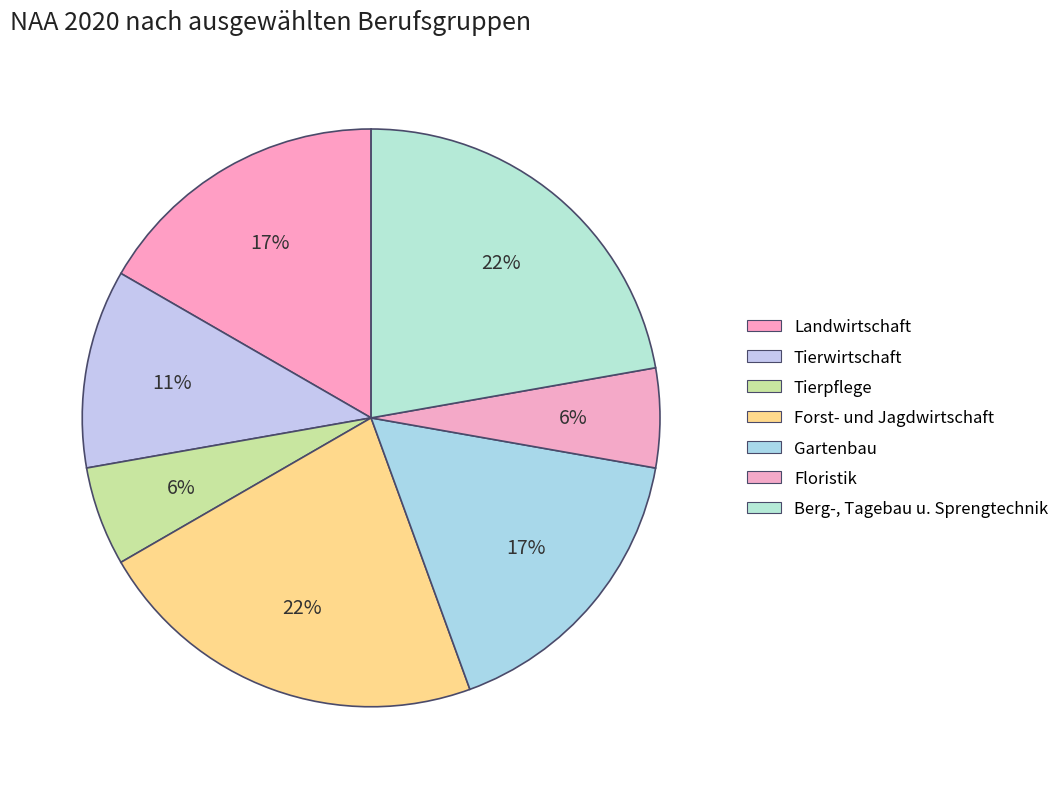

How many segments does this pie chart have?

7